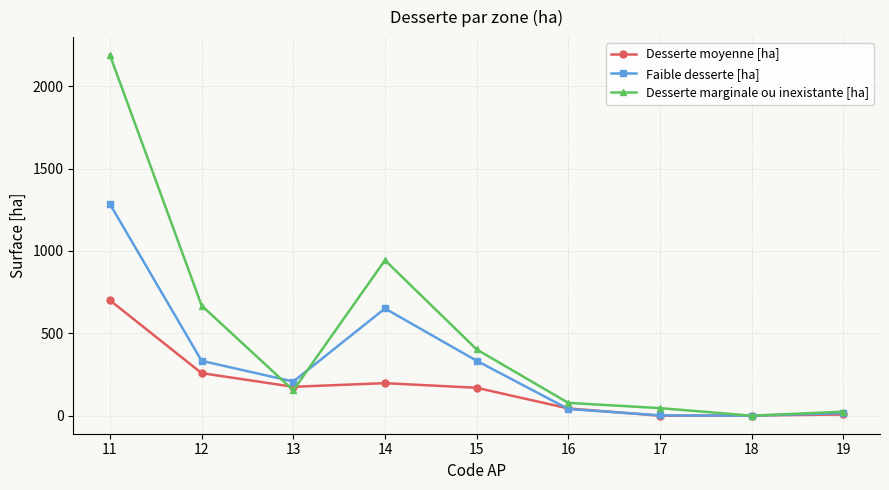

At which category does Desserte marginale ou inexistante [ha] reach its first local valley?

13